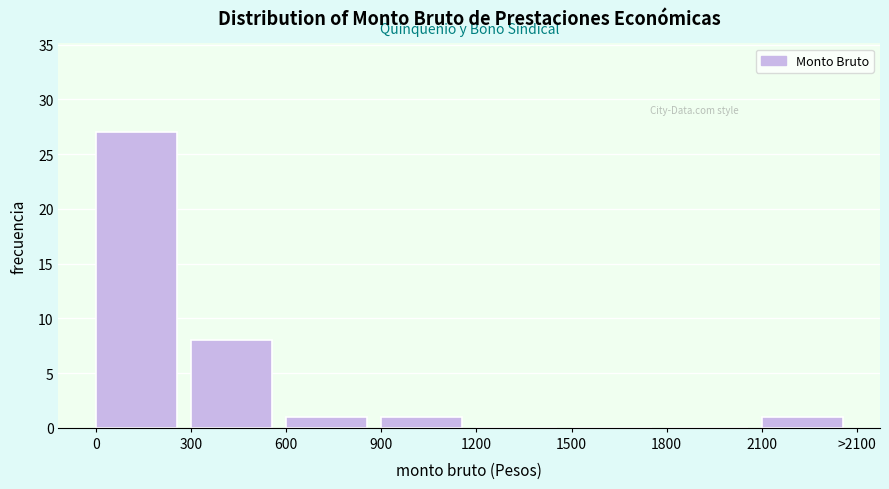

Reading left to right, transcribe all the data shown in this chart.

0=27	300=8	600=1	900=1	1200=0	1500=0	1800=0	2100=1